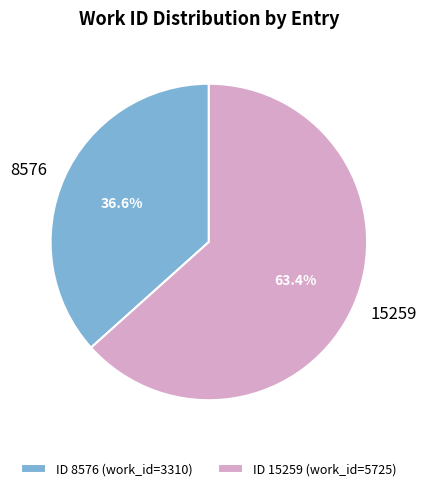

Which has a higher value, 8576 or 15259?

15259